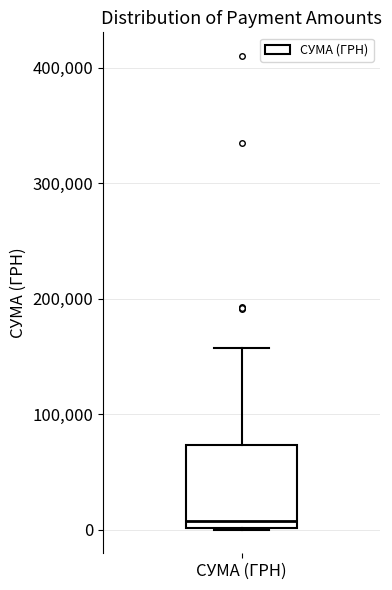

Read this box plot against the y-axis: the position of the median line, the range covered by the box, and the ends of both whiskers. The values are not printed on the chart, so give them approximately, as read against the axis.

median 10000, box 0 to 70000, whiskers 0 to 160000